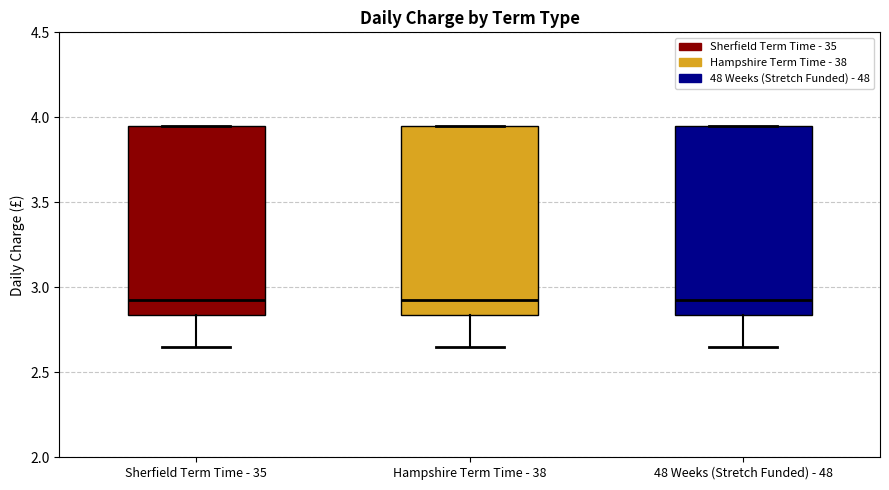

Reading left to right, read every box against the y-axis: the position of its median line, the range the box covers, and the ends of its whiskers. The values are not printed on the chart, so give them approximately, as read against the axis.

Sherfield Term Time - 35: median 2.95, box 2.85 to 3.95, whiskers 2.65 to 3.95
Hampshire Term Time - 38: median 2.95, box 2.85 to 3.95, whiskers 2.65 to 3.95
48 Weeks (Stretch Funded) - 48: median 2.95, box 2.85 to 3.95, whiskers 2.65 to 3.95